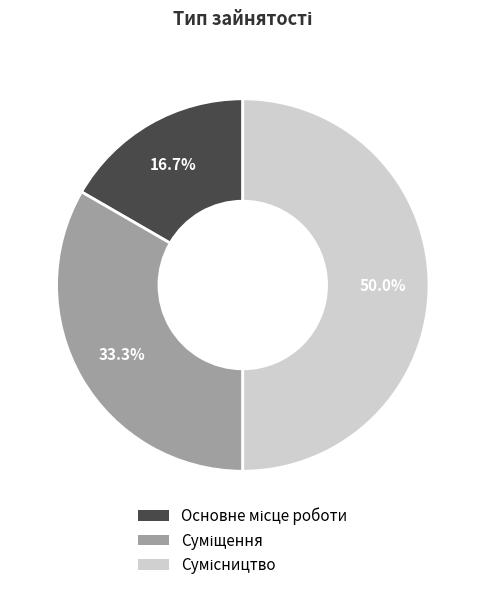

To the nearest percent, what is the combined percentage of Основне місце роботи and Суміщення?

50%